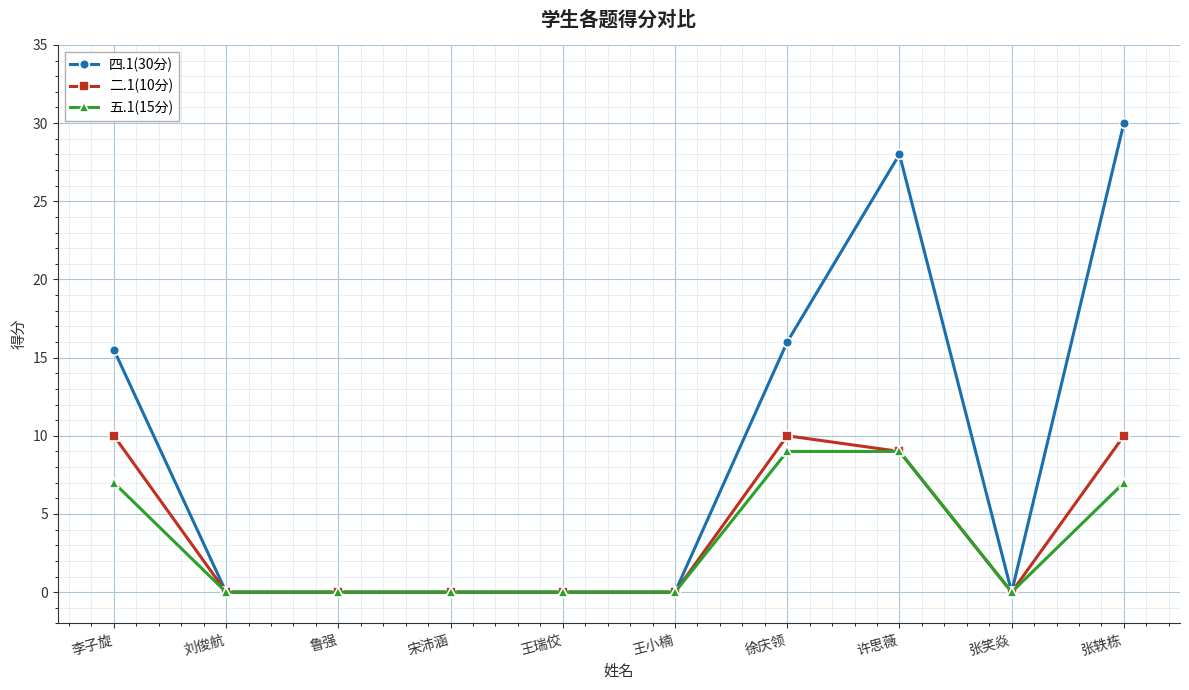

Reading left to right, extract all data points from this chart.

四.1(30分): 15.5	0.0	0.0	0.0	0.0	0.0	16.0	28.0	0.0	30.0
二.1(10分): 10.0	0.0	0.0	0.0	0.0	0.0	10.0	9.0	0.0	10.0
五.1(15分): 7.0	0.0	0.0	0.0	0.0	0.0	9.0	9.0	0.0	7.0